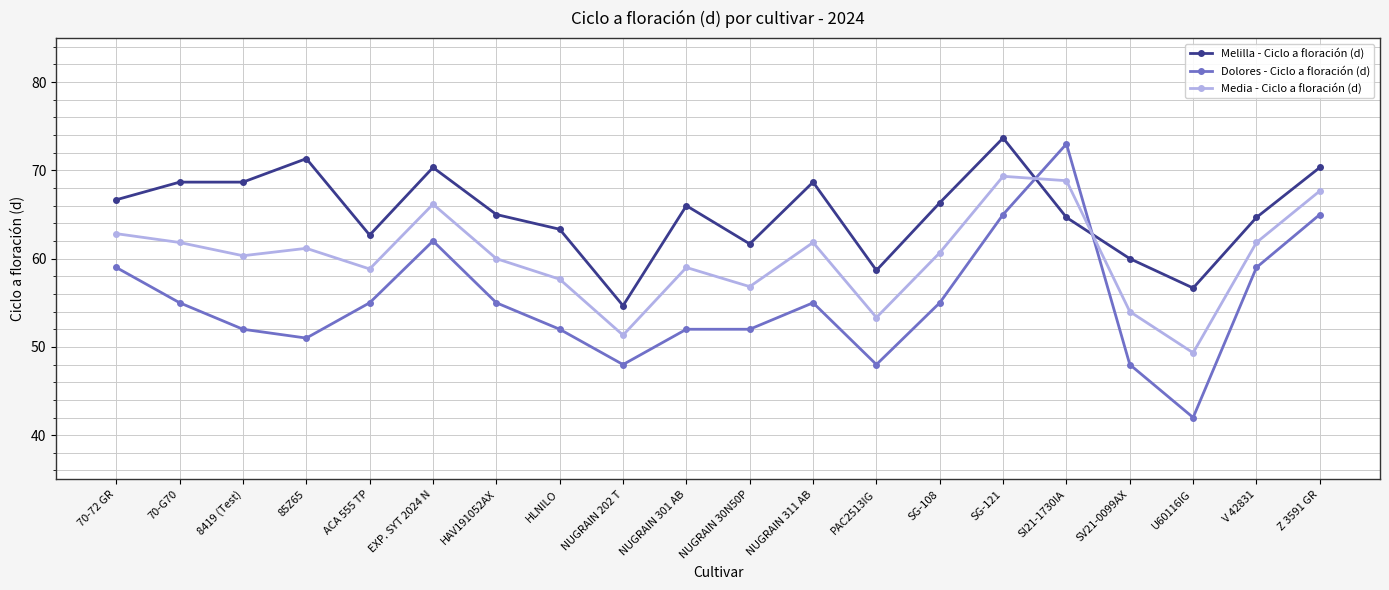

What is the smallest value displayed?

42.0